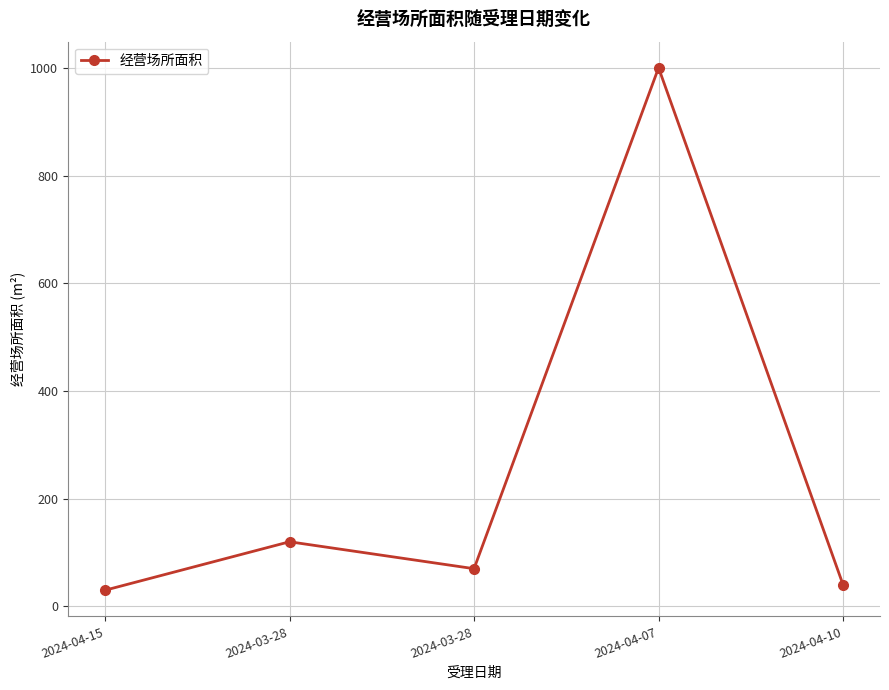

True or false: the data has more than 1 interior local peaks.

True